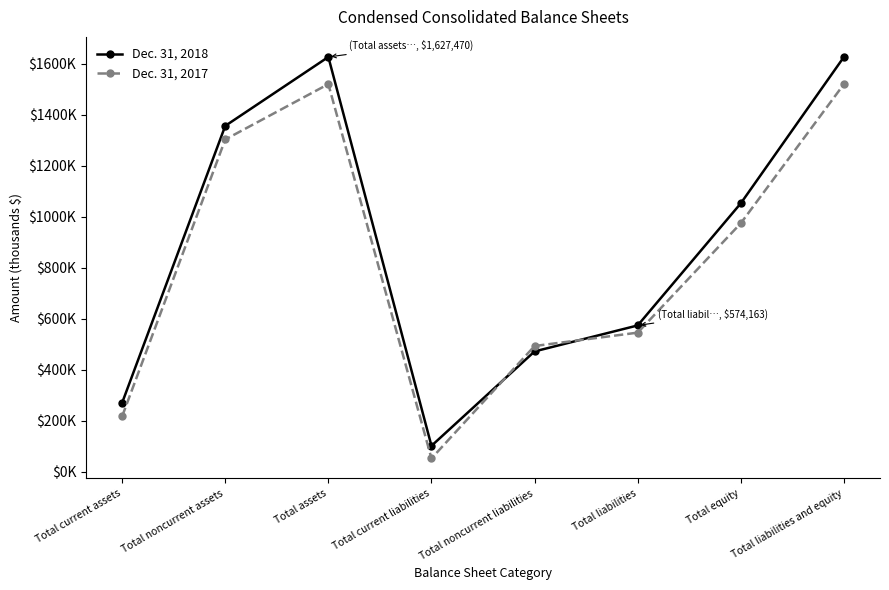

What are all the series names shown in the legend?

Dec. 31, 2018, Dec. 31, 2017